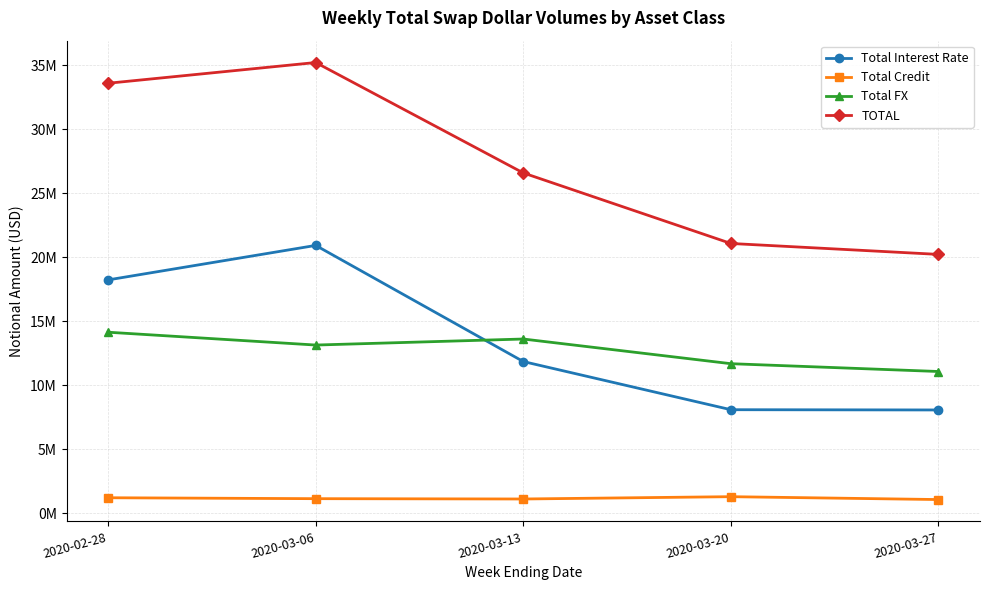

Which label corresponds to the largest value in the chart?

2020-03-06